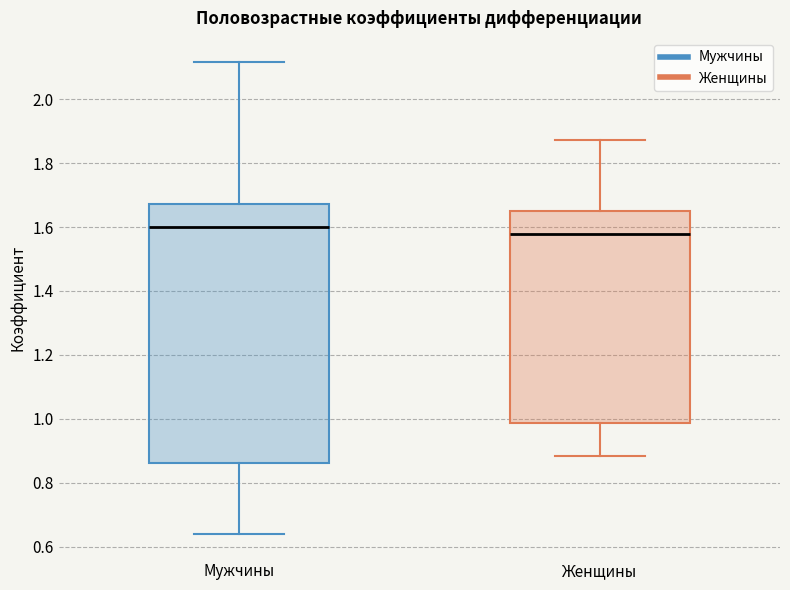

Reading left to right, read every box against the y-axis: the position of its median line, the range the box covers, and the ends of its whiskers. The values are not printed on the chart, so give them approximately, as read against the axis.

Мужчины: median 1.60, box 0.86 to 1.68, whiskers 0.64 to 2.12
Женщины: median 1.58, box 0.98 to 1.64, whiskers 0.88 to 1.88